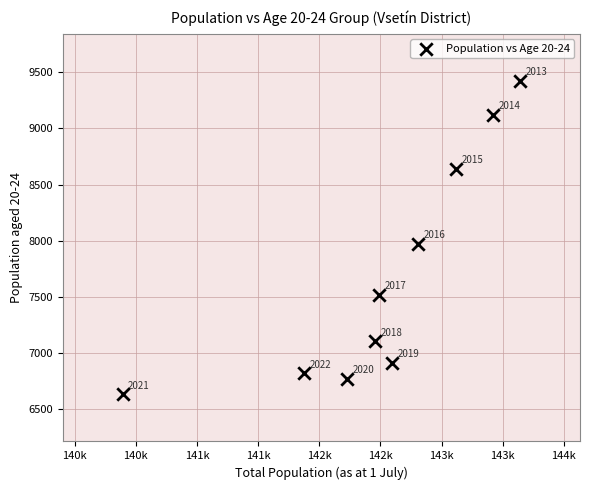

What is the range of Y values (max minus min)?

2792